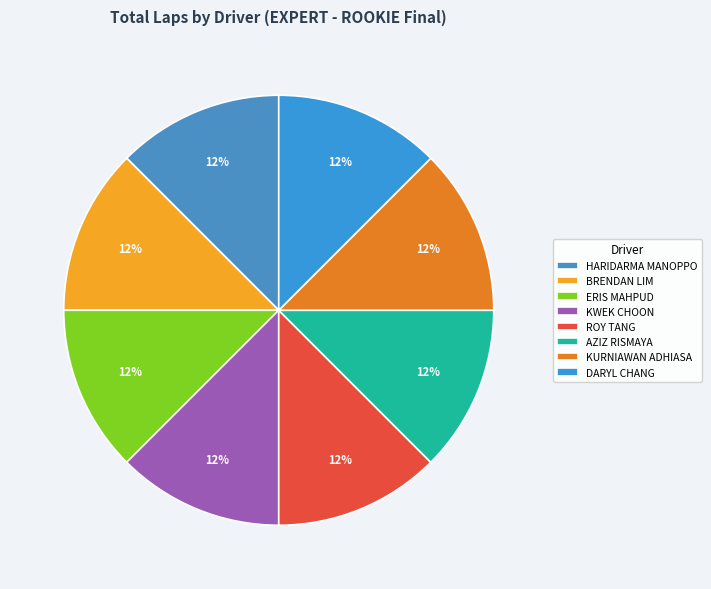

How many slices are in this pie chart?

8